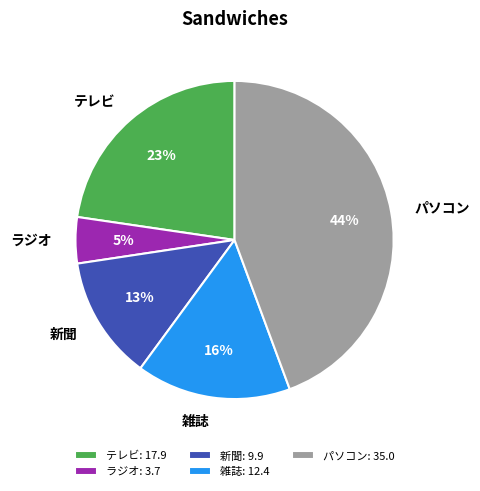

True or false: パソコン accounts for 52% of the total.

False